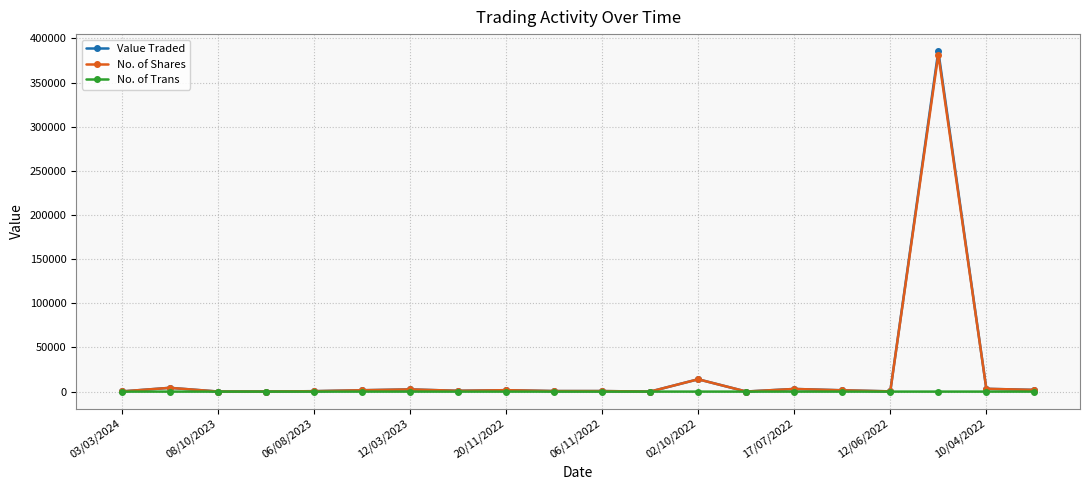

Which series has the largest range (max minus min)?

Value Traded